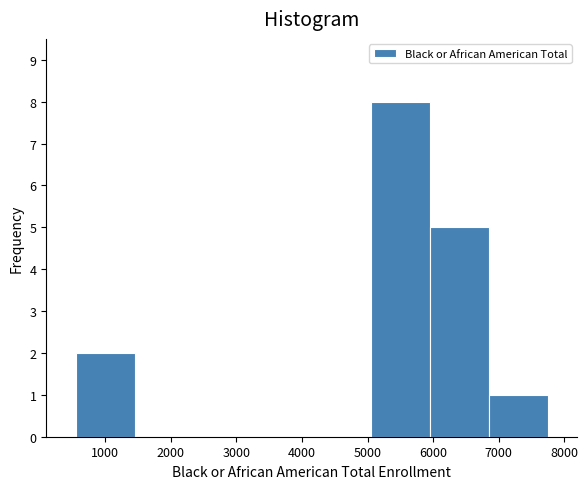

Reading left to right, list every bar in this chart as the range it spans on the x-axis followed by its height. Neither the bar edges nor the heights are printed on the chart, so give them approximately, as read against the axes.

600 to 1500: 2
1500 to 2300: 0
2300 to 3200: 0
3200 to 4100: 0
4100 to 5000: 0
5000 to 5900: 8
5900 to 6800: 5
6800 to 7700: 1